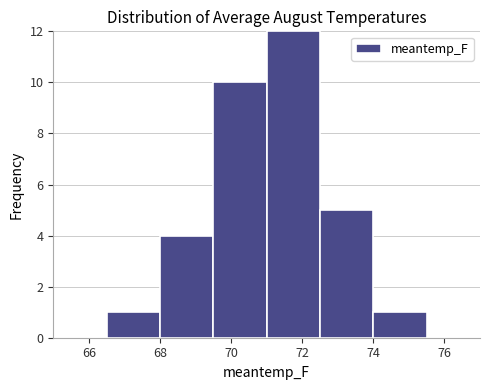

Reading left to right, transcribe this chart: for each bar, give the range it covers on the x-axis and its height. Neither the bar edges nor the heights are printed on the chart, so give them approximately, as read against the axes.

65.0 to 66.5: 0
66.5 to 68.0: 1
68.0 to 69.5: 4
69.5 to 71.0: 10
71.0 to 72.5: 12
72.5 to 74.0: 5
74.0 to 75.5: 1
75.5 to 77.0: 0